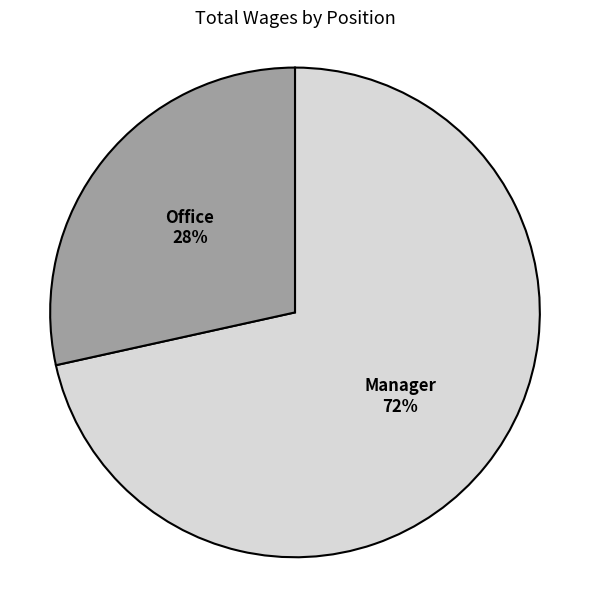

Does any single category account for the majority?

Yes